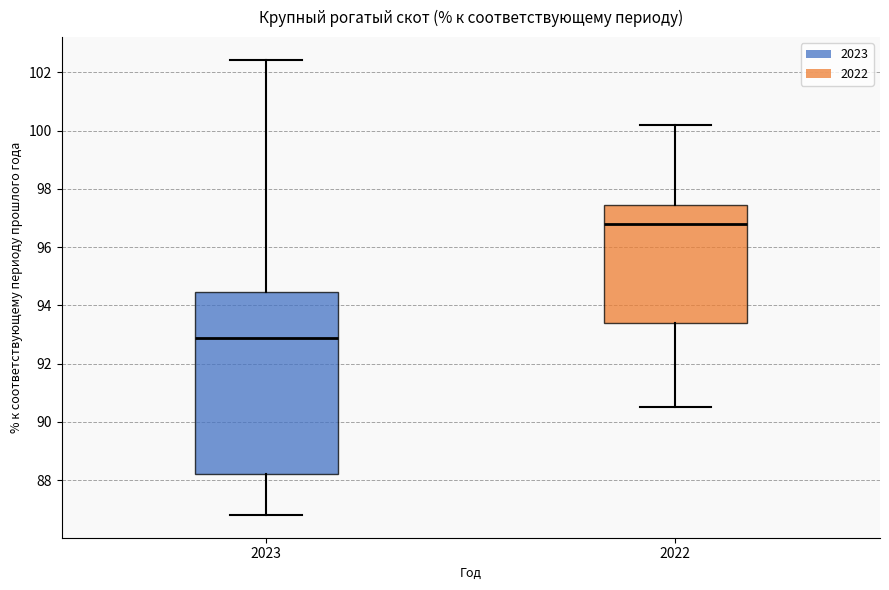

Comparing the boxes themselves (not the whiskers), which one is the tallest?

2023